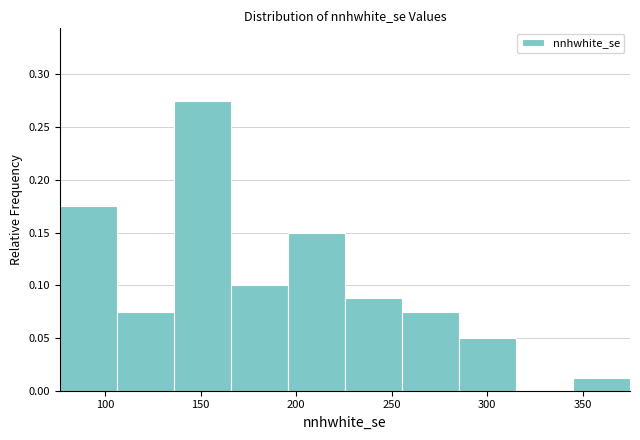

Reading left to right, transcribe this chart: for each bar, give the range it covers on the x-axis and its height. Neither the bar edges nor the heights are printed on the chart, so give them approximately, as read against the axes.

75 to 105: 0.175
105 to 135: 0.075
135 to 165: 0.275
165 to 195: 0.100
195 to 225: 0.150
225 to 255: 0.090
255 to 285: 0.075
285 to 315: 0.050
315 to 345: 0
345 to 375: 0.015